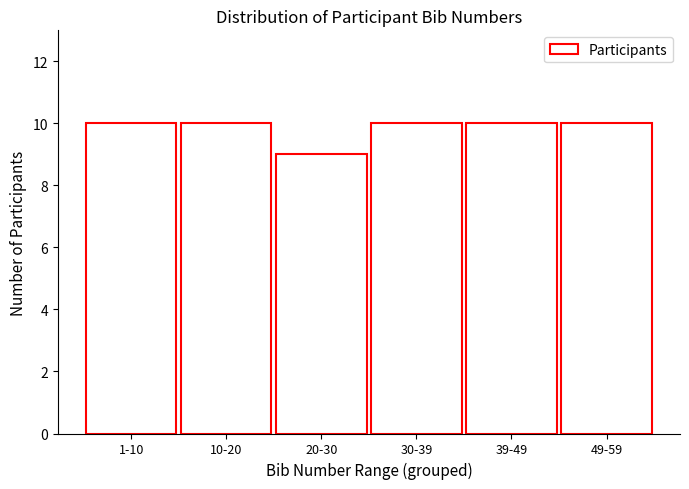

Reading left to right, extract all data points from this chart.

10	10	9	10	10	10